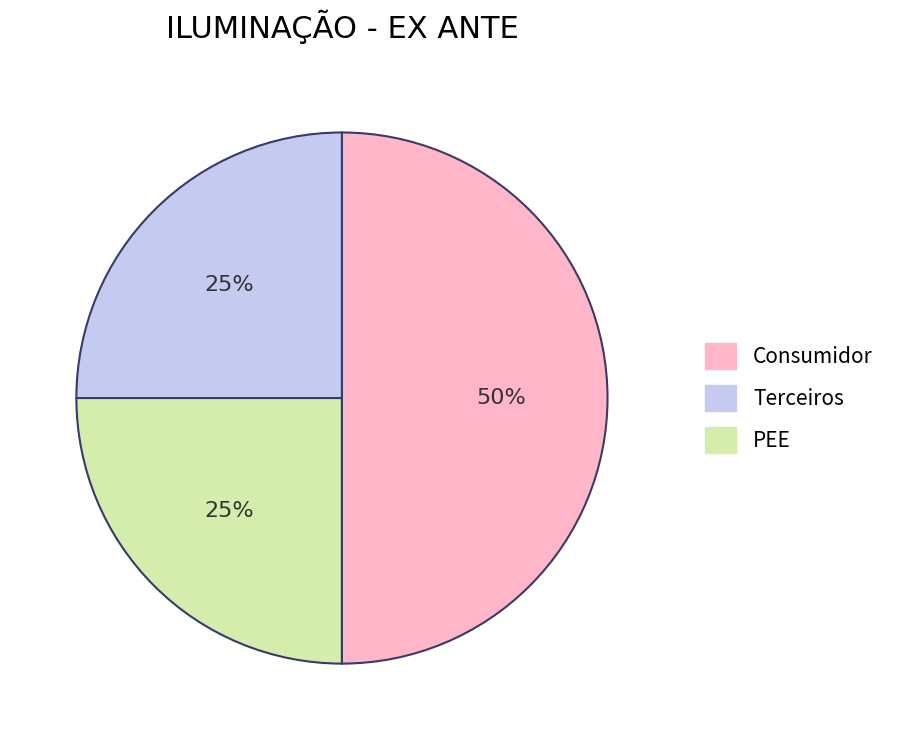

To the nearest percent, what is the average slice percentage?

33%